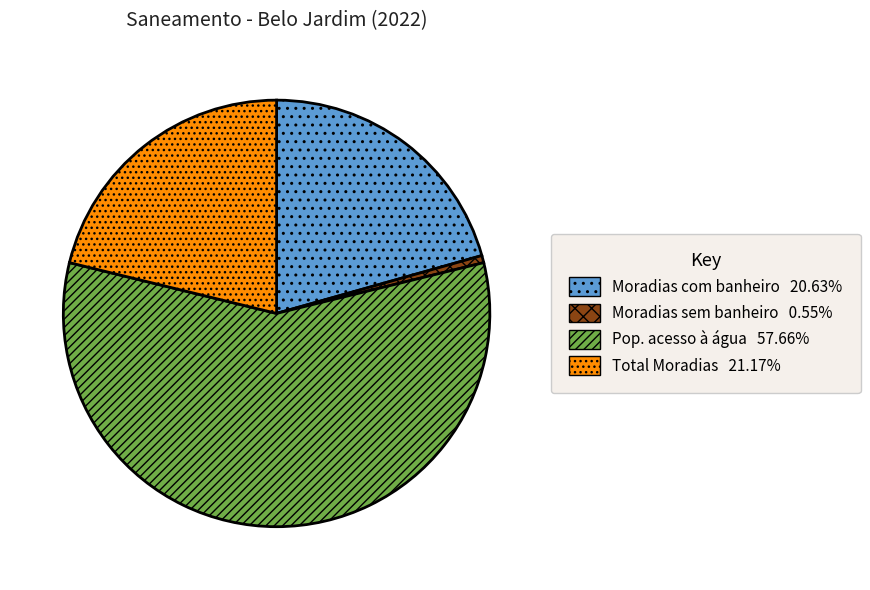

Does any single category account for the majority?

Yes